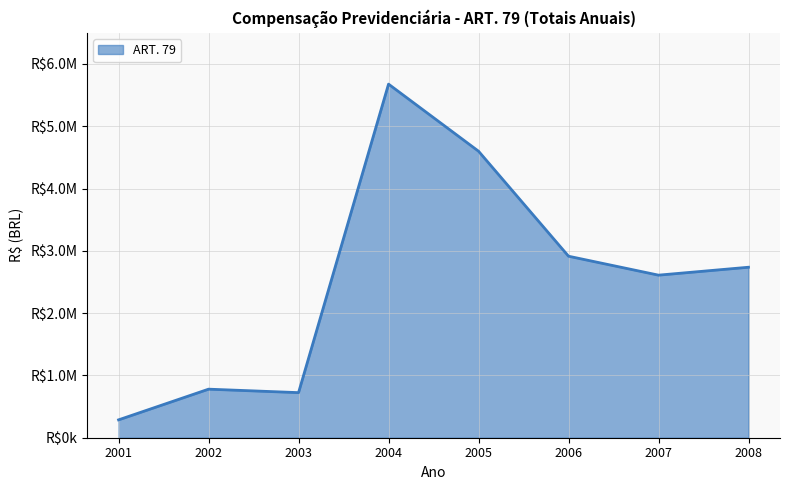

True or false: the data has more than 0 interior local peaks.

True